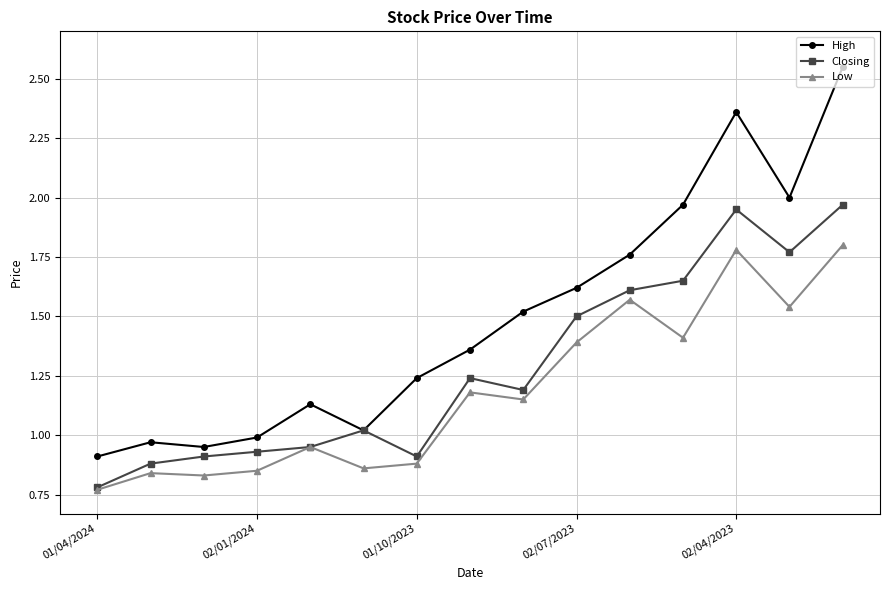

List the series in order of their peak value, lowest first.

Low, Closing, High